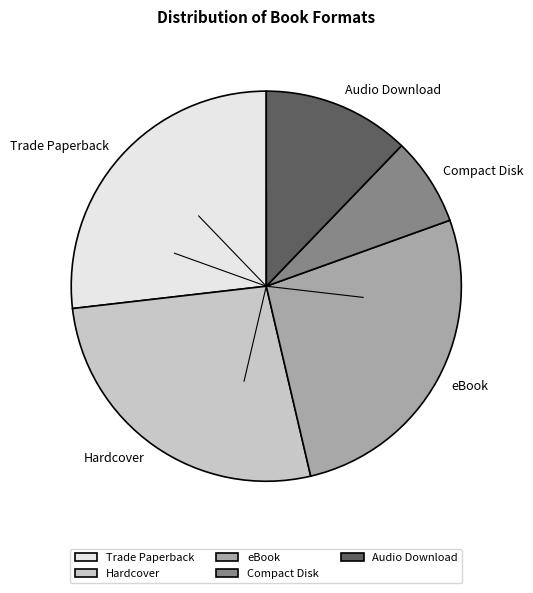

Approximately how many times larger is the value at eBook compared to Trade Paperback?

1.0